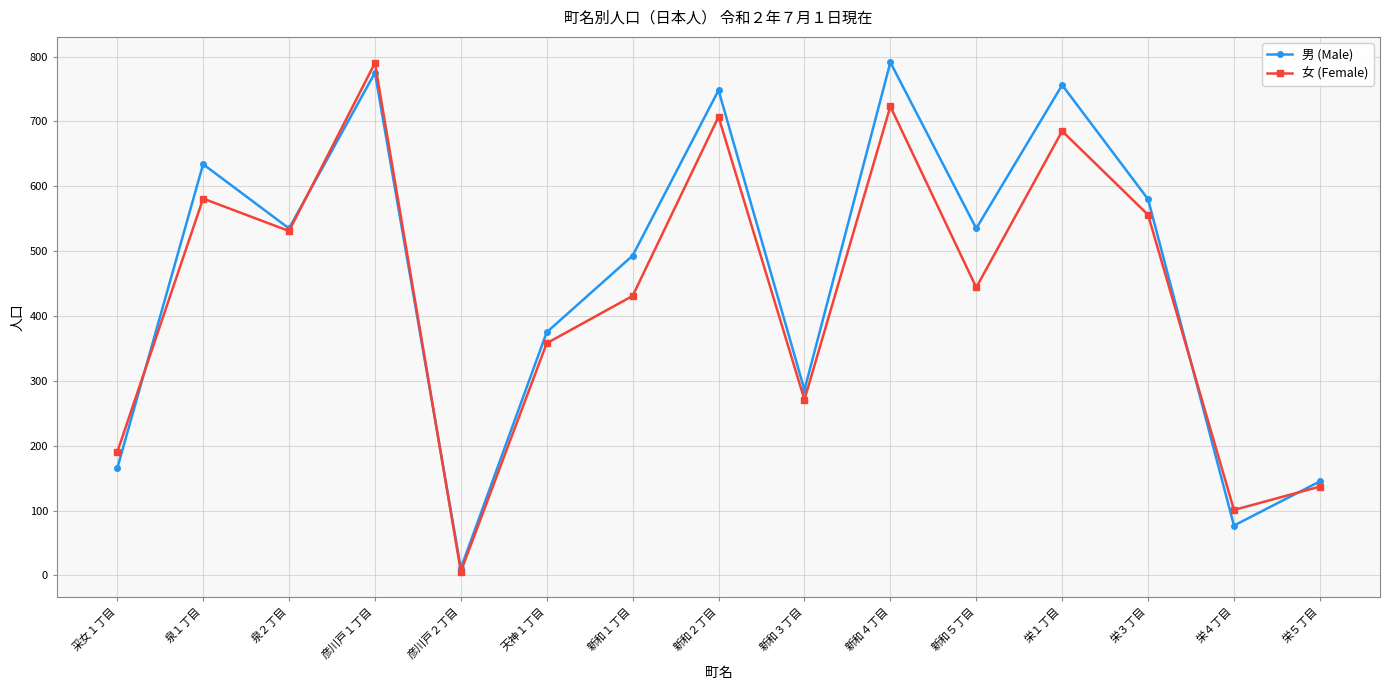

At which label is 男 (Male) closest to 401?

天神１丁目